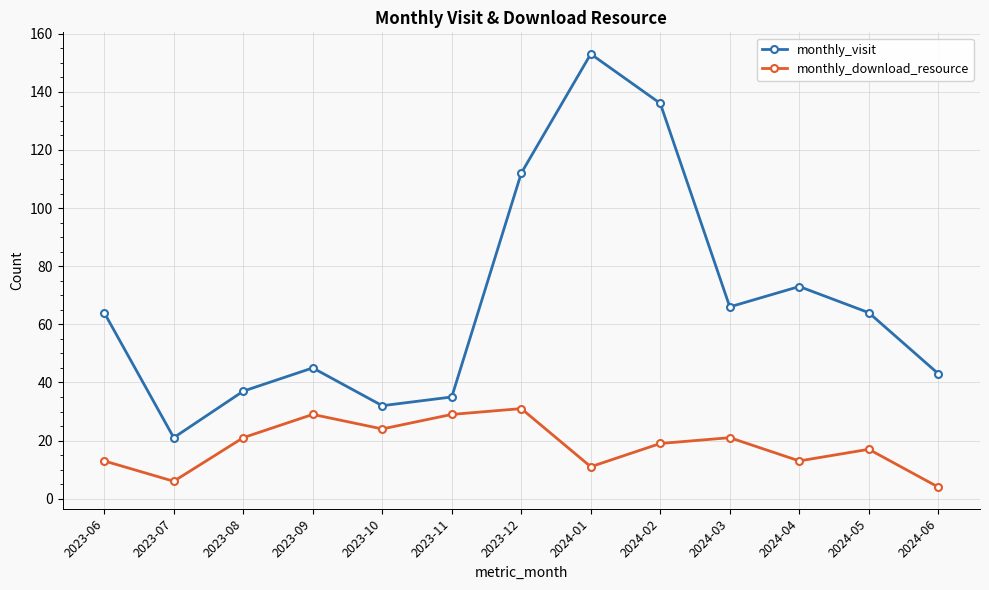

What is the greatest value displayed?

153